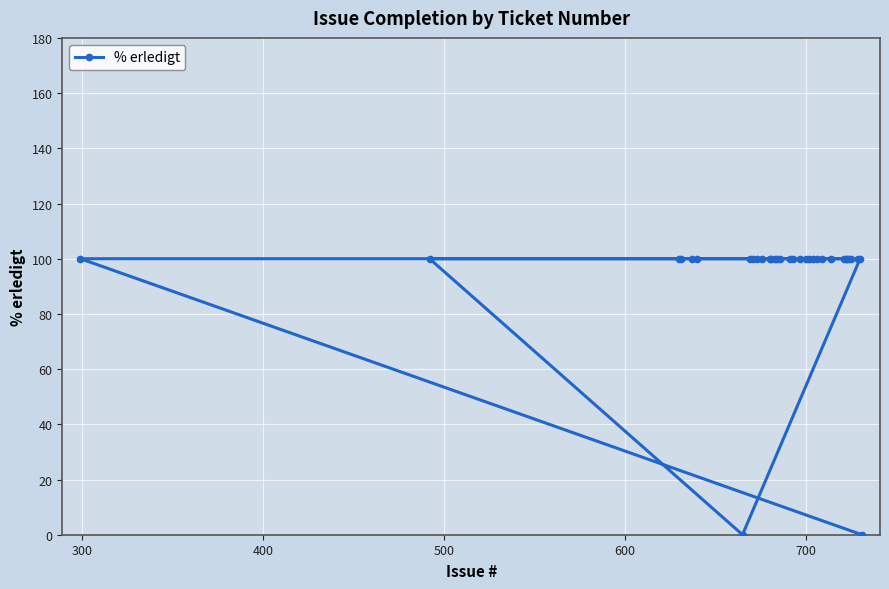

What is the difference between the maximum and second lowest values?

100